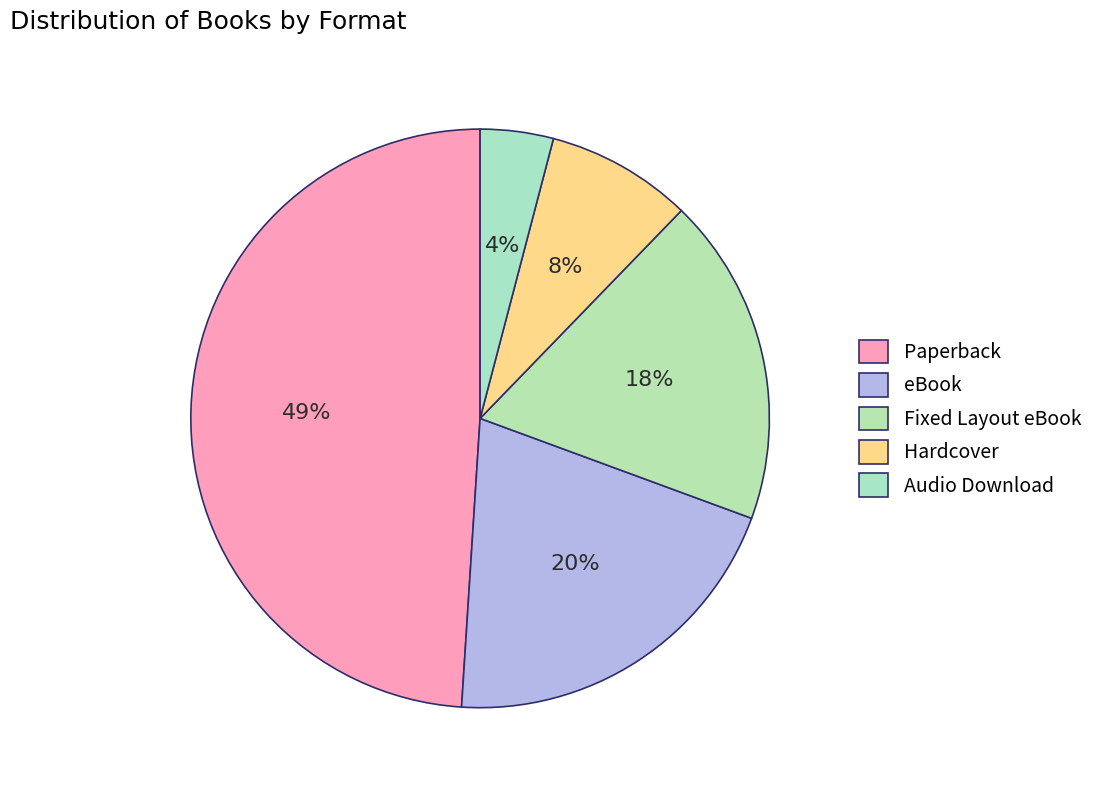

Which slice is the largest?

Paperback